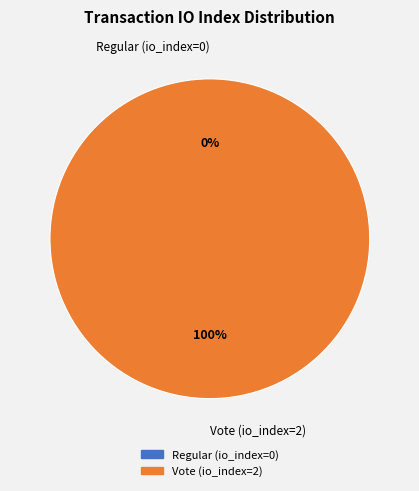

Count the number of slices in the pie.

2